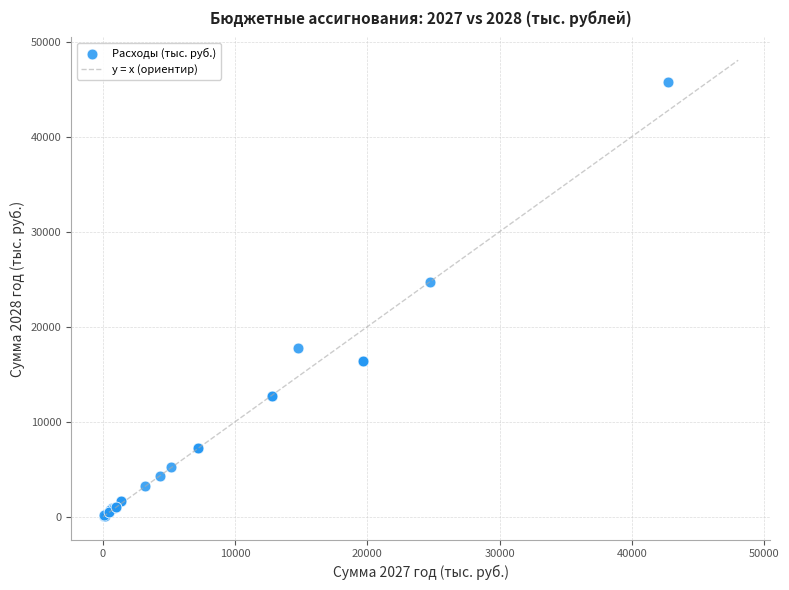

What Y value in the scatter plot is closest to 22901?

24744.4